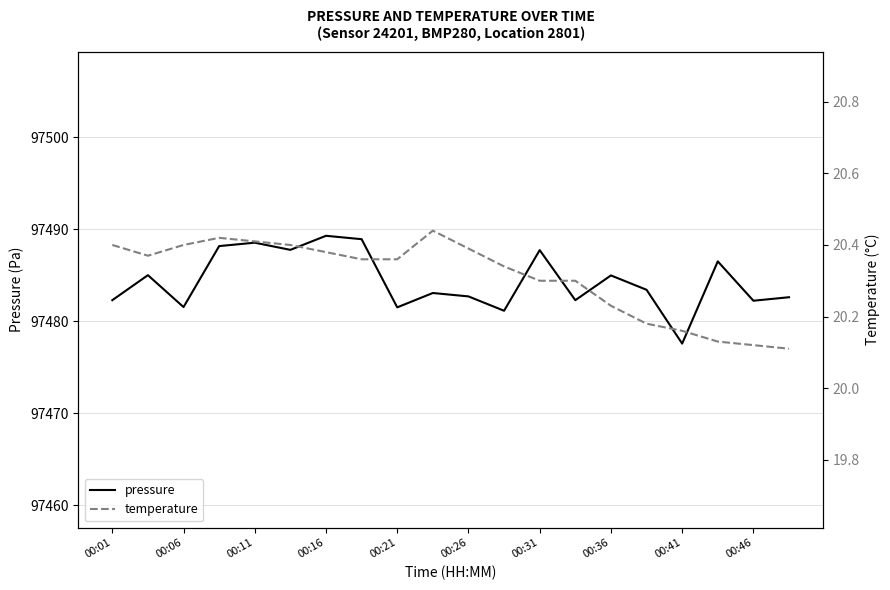

The value of pressure at 00:41 is 24634.5. True or false?

False